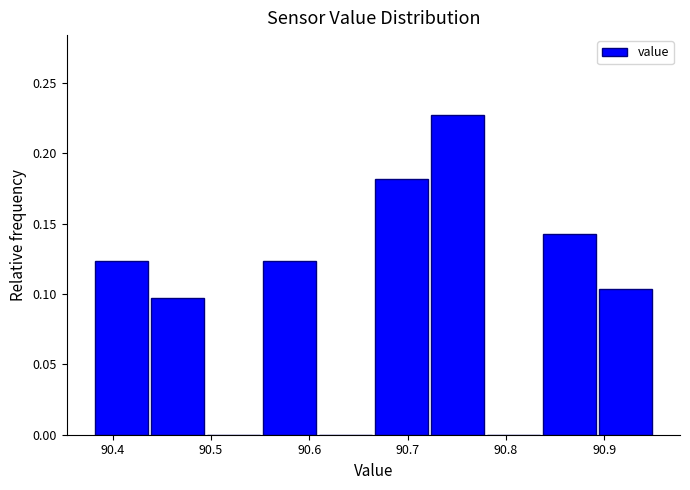

Over which range of the x-axis is the bar tallest?

90.722 to 90.779